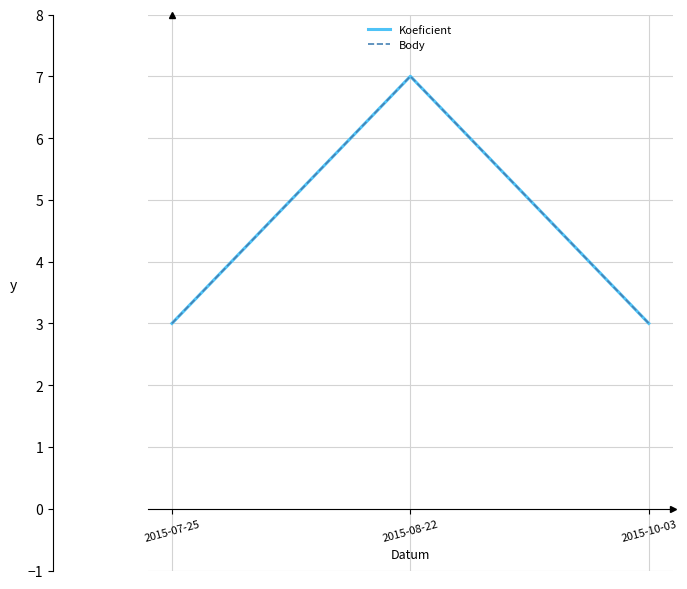

Does the chart display data point markers on the line(s)?

No